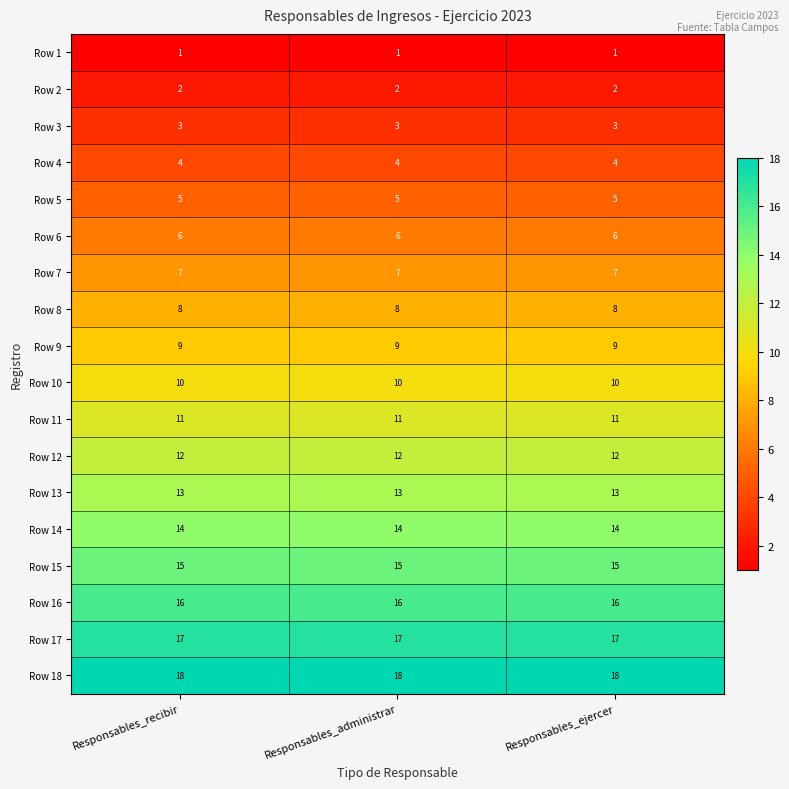

What is the spread (max minus min) of values at Responsables_recibir?

17